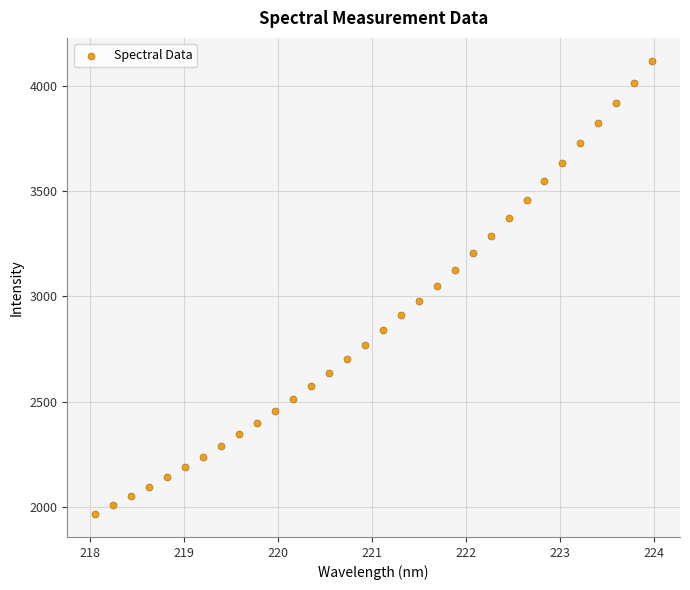

What is the range of Y values (max minus min)?

2154.1